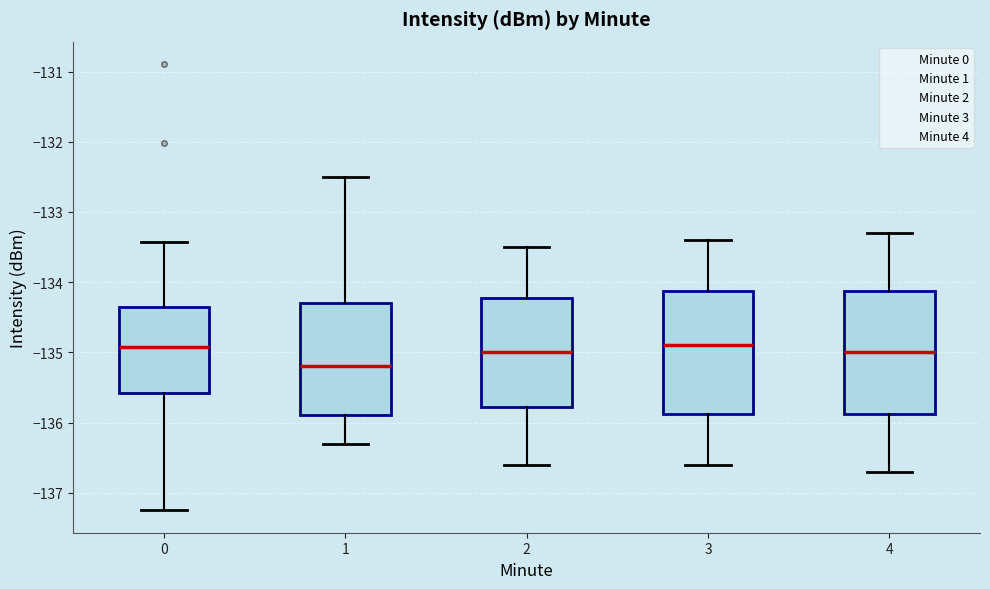

Reading left to right, transcribe this box plot: for each box, give where its median line is, the range the box spans, and where its two whiskers end, as read against the y-axis. The values are not printed on the chart, so give them approximately, as read against the axis.

0: median -134.9, box -135.6 to -134.4, whiskers -137.3 to -133.4
1: median -135.2, box -135.9 to -134.3, whiskers -136.3 to -132.5
2: median -135.0, box -135.8 to -134.2, whiskers -136.6 to -133.5
3: median -134.9, box -135.9 to -134.1, whiskers -136.6 to -133.4
4: median -135.0, box -135.9 to -134.1, whiskers -136.7 to -133.3